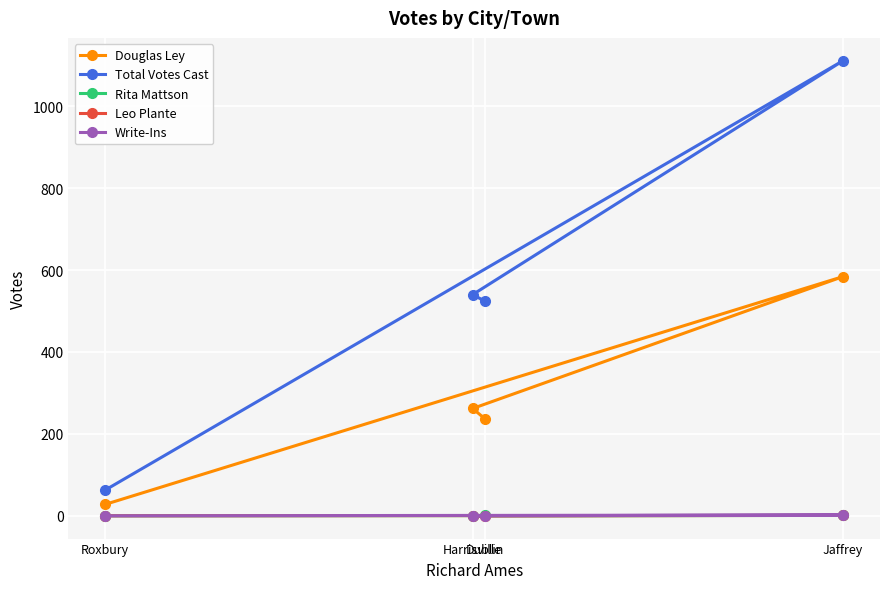

True or false: Douglas Ley has a value of 39 at Roxbury.

False